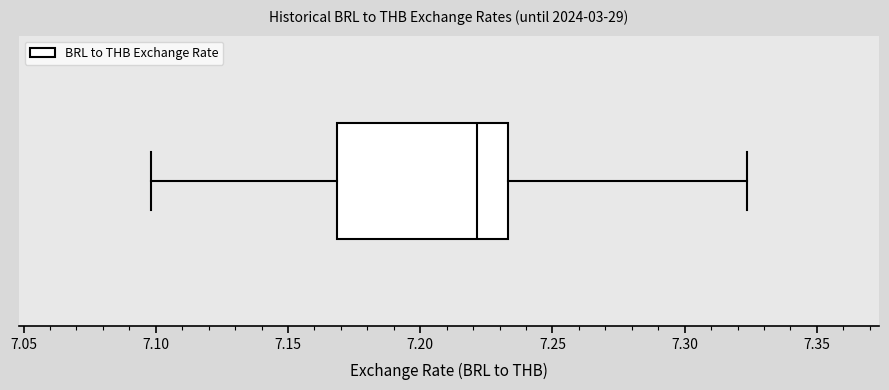

Where is the right edge of the box on the x-axis? The values are not printed on the chart, so give them approximately, as read against the axis.

7.235